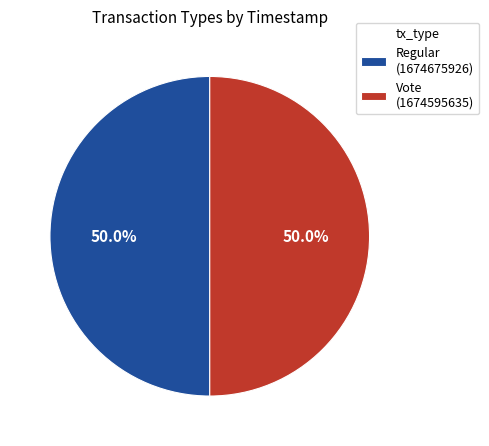

How much of the chart is everything except Regular?

50.0%